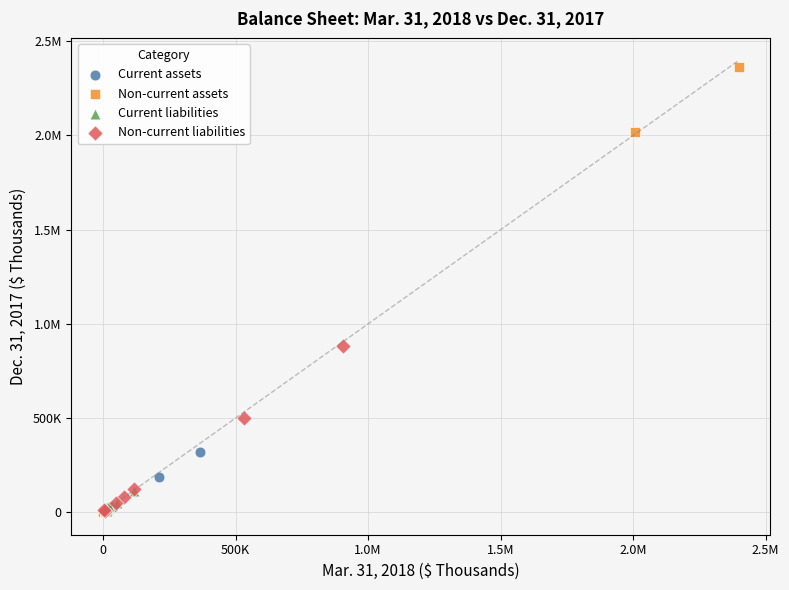

What are all the series names shown in the legend?

Current assets, Non-current assets, Current liabilities, Non-current liabilities